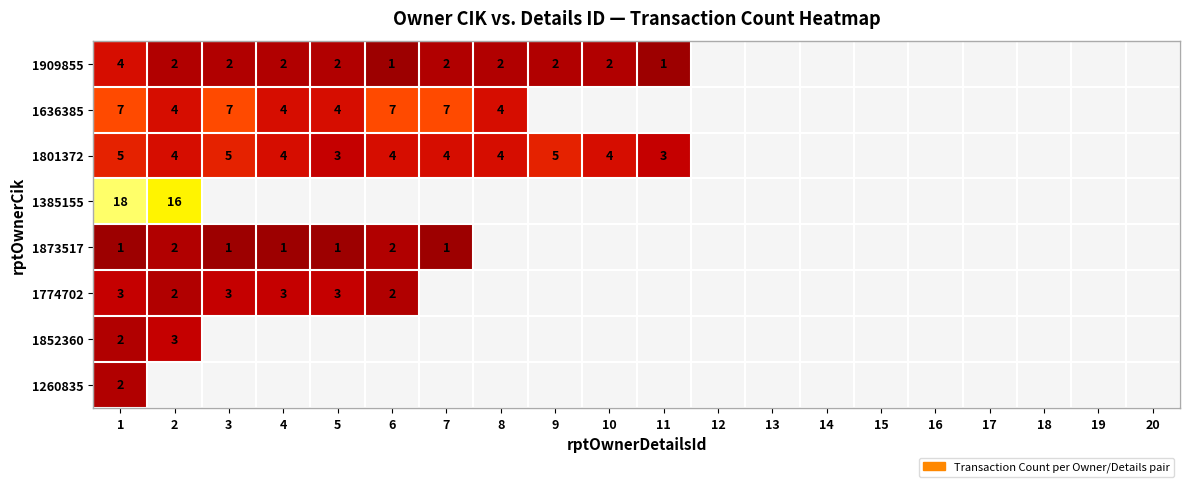

True or false: 1873517 has a value of 0 at 7.

False